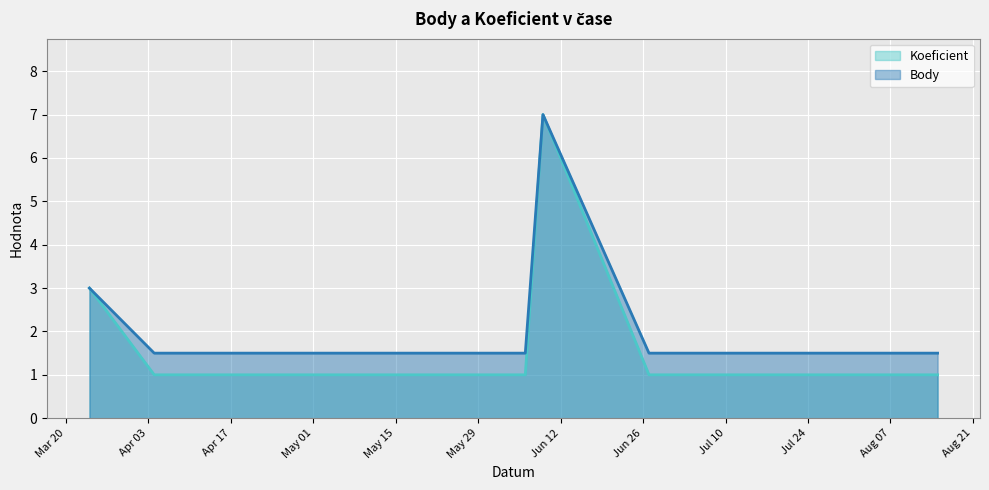

What is the minimum value for Body?

1.5